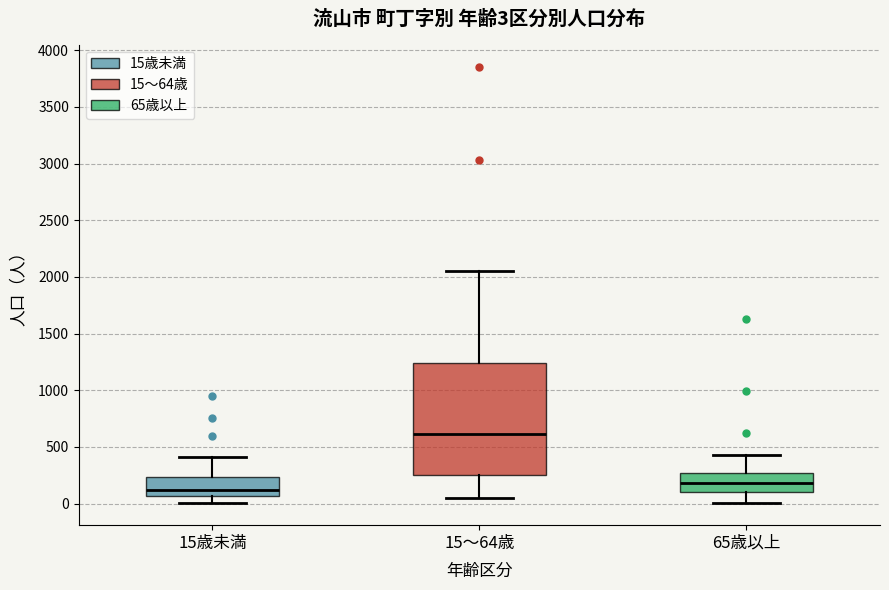

Comparing the boxes themselves (not the whiskers), which one is the tallest?

15～64歳